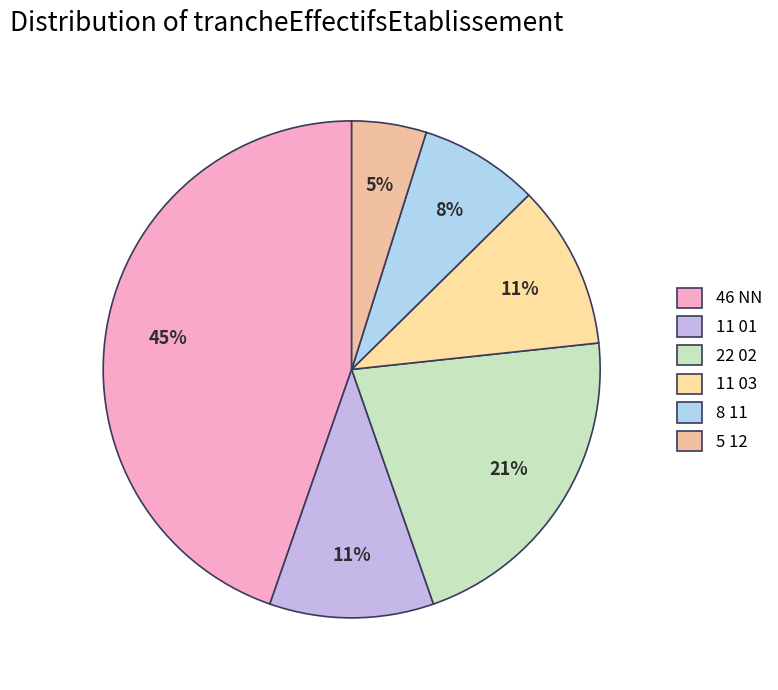

Which category has the smallest portion of the pie?

5 12